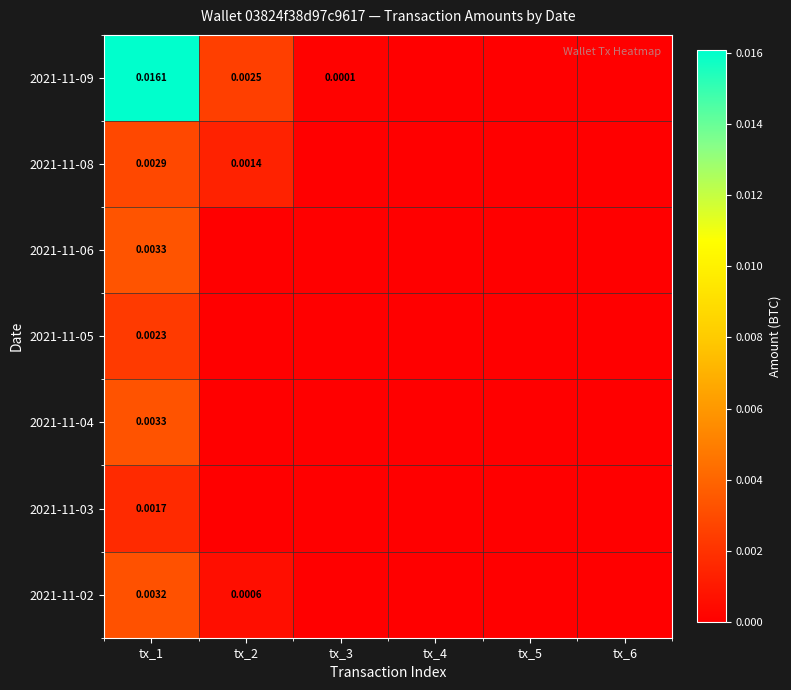

Which series has the widest spread of values?

2021-11-09